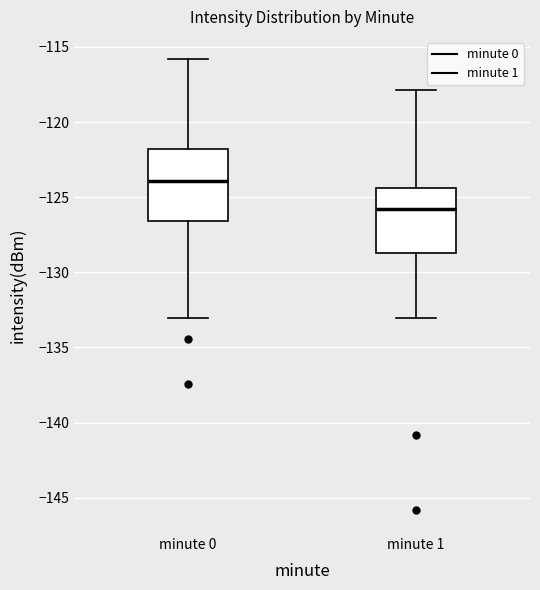

Where does the upper whisker of the box for minute 0 end on the y-axis? The values are not printed on the chart, so give them approximately, as read against the axis.

-116.0